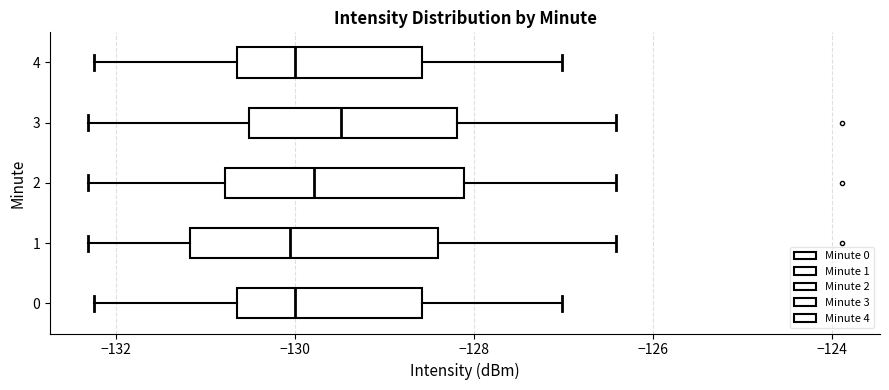

Reading bottom to top, transcribe this box plot: for each box, give where its median line is, the range the box spans, and where its two whiskers end, as read against the x-axis. The values are not printed on the chart, so give them approximately, as read against the axis.

0: median -130.0, box -130.6 to -128.6, whiskers -132.2 to -127.0
1: median -130.0, box -131.2 to -128.4, whiskers -132.4 to -126.4
2: median -129.8, box -130.8 to -128.2, whiskers -132.4 to -126.4
3: median -129.4, box -130.6 to -128.2, whiskers -132.4 to -126.4
4: median -130.0, box -130.6 to -128.6, whiskers -132.2 to -127.0